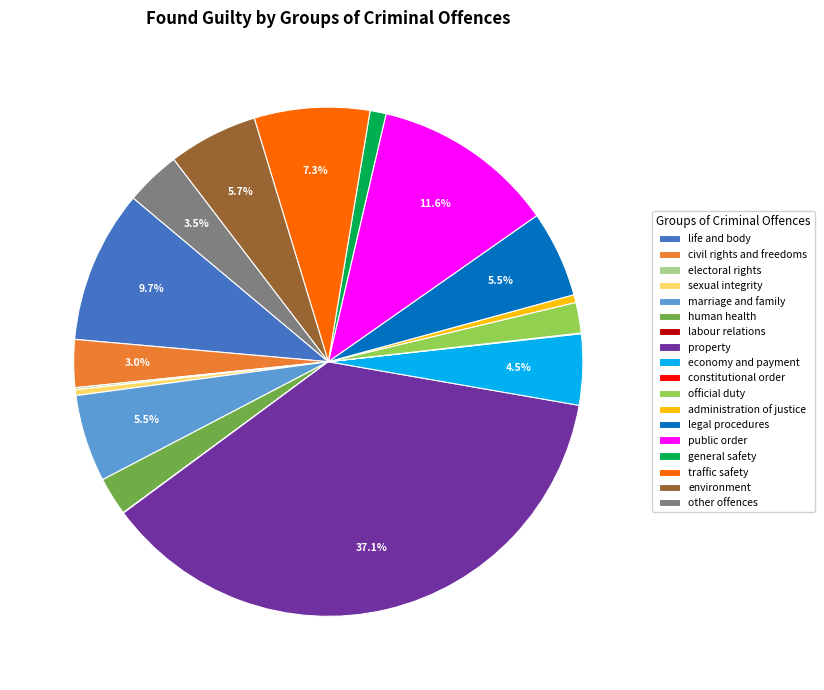

What percentage is the public order slice, to the nearest percent?

12%